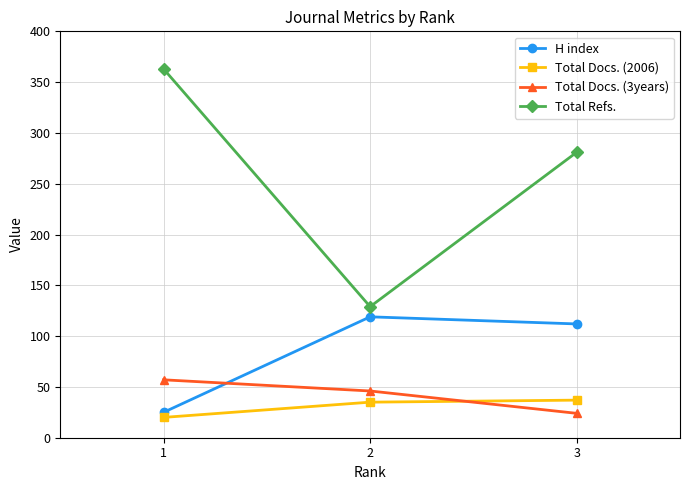

Which series has the largest range (max minus min)?

Total Refs.